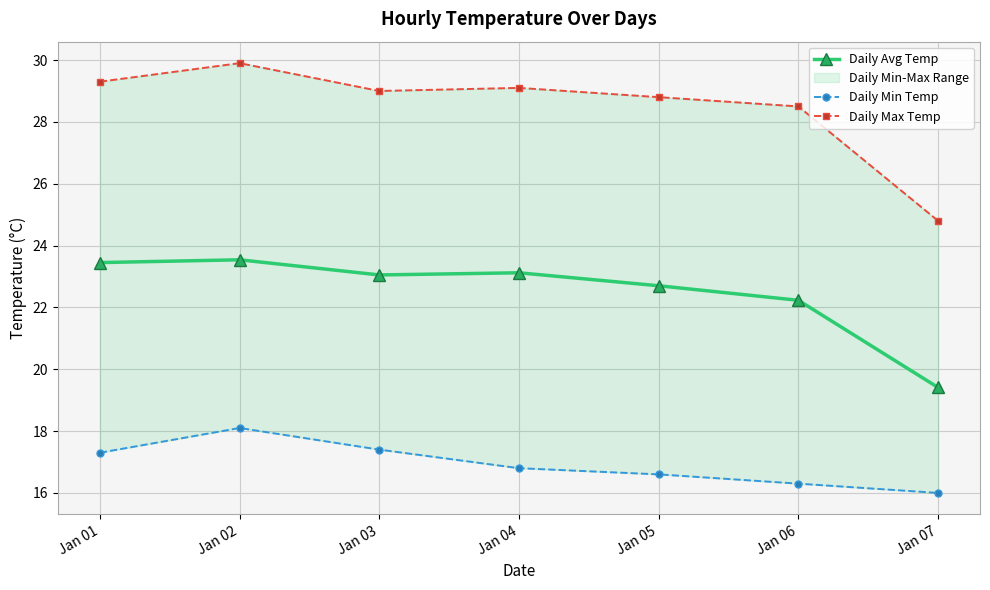

True or false: Daily Max Temp has a value of 29.3 at Jan 01.

True